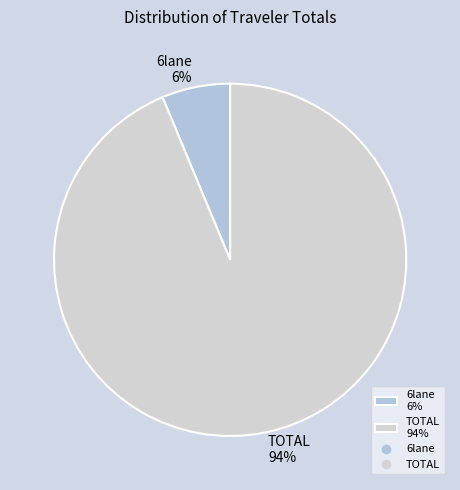

Between 6lane and TOTAL, which is larger?

TOTAL